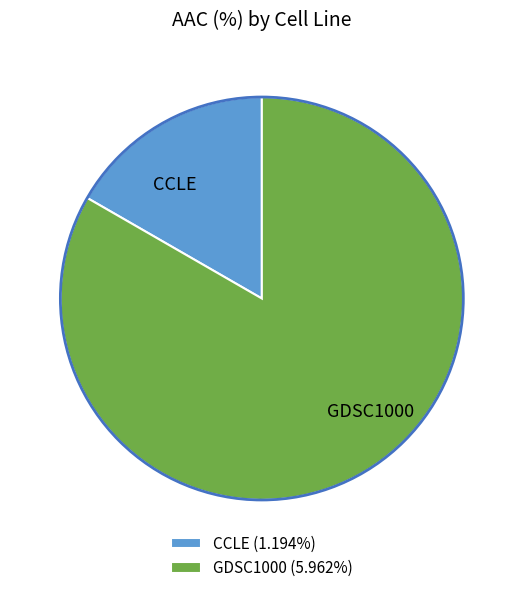

Which category has the smallest portion of the pie?

CCLE